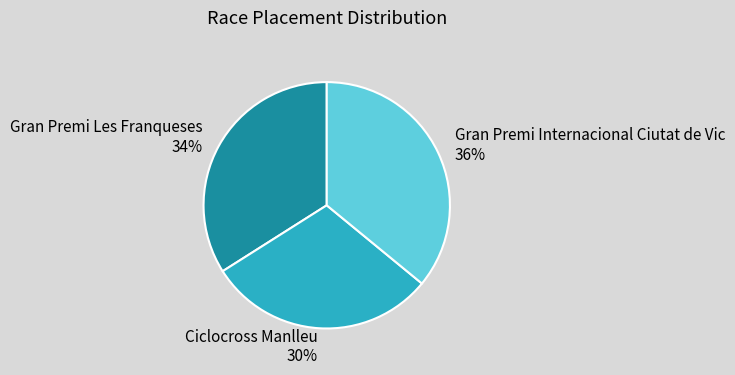

To the nearest percent, what portion does Gran Premi Les Franqueses represent?

34%